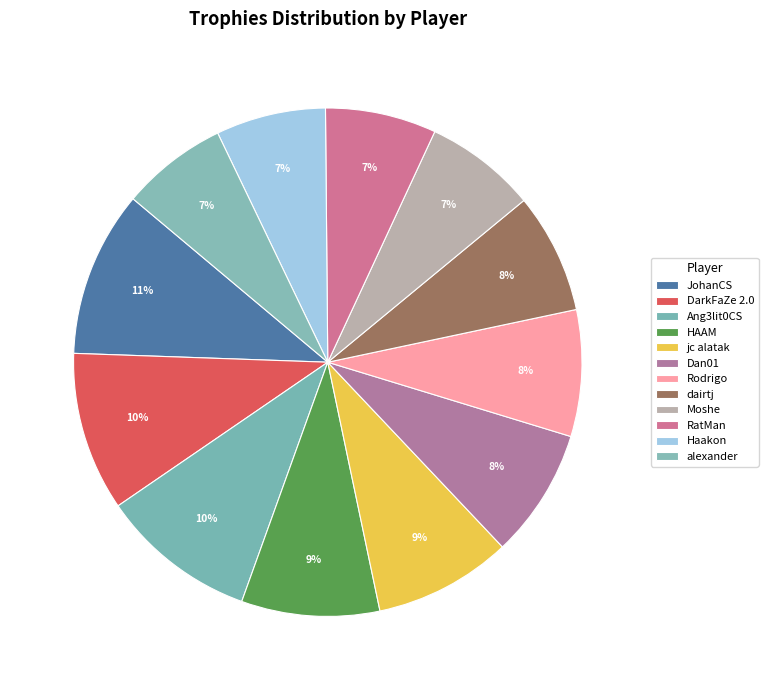

What is the ratio of the value at alexander to the value at jc alatak?

0.8